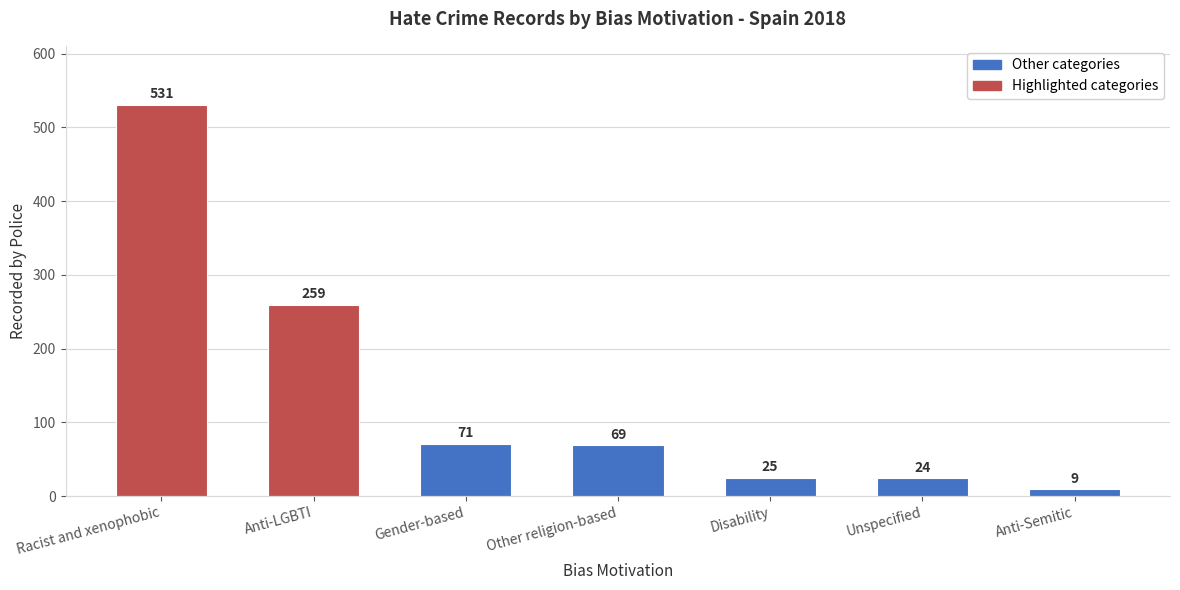

What is the maximum value shown in the chart?

531